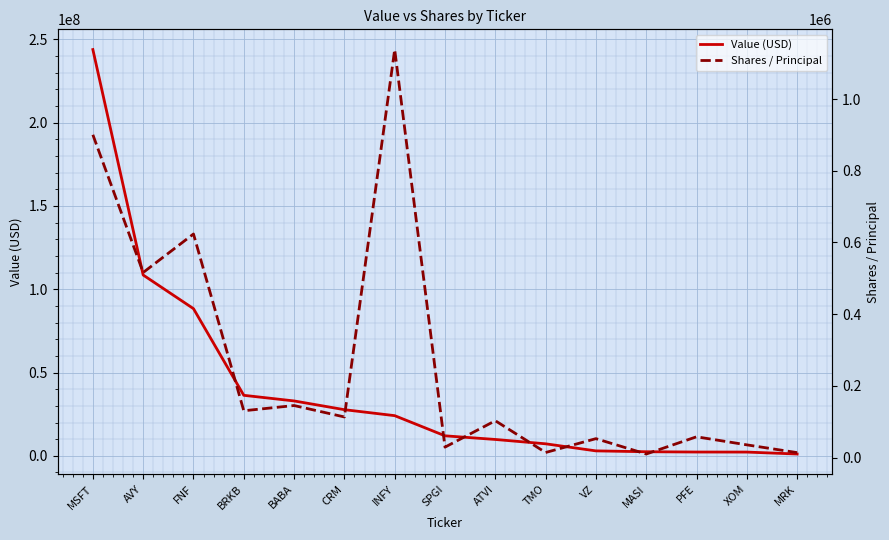

What are all the series names shown in the legend?

Value (USD), Shares / Principal